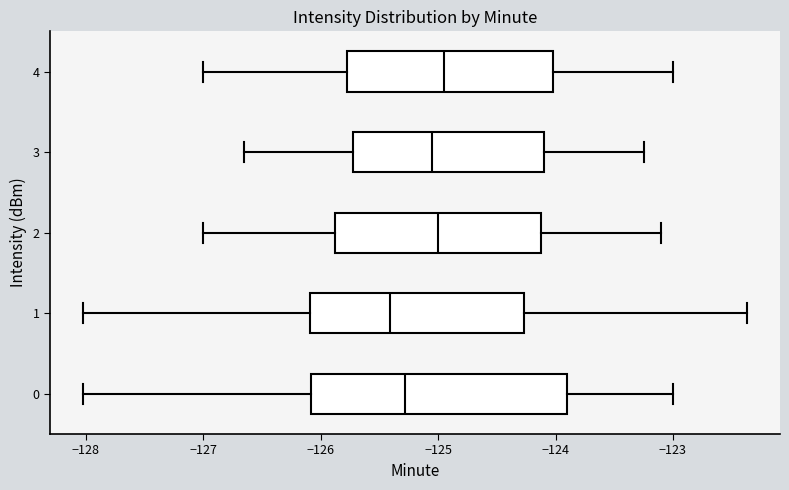

Reading bottom to top, transcribe this box plot: for each box, give where its median line is, the range the box spans, and where its two whiskers end, as read against the x-axis. The values are not printed on the chart, so give them approximately, as read against the axis.

0: median -125.3, box -126.1 to -123.9, whiskers -128.0 to -123.0
1: median -125.4, box -126.1 to -124.3, whiskers -128.0 to -122.4
2: median -125.0, box -125.9 to -124.1, whiskers -127.0 to -123.1
3: median -125.0, box -125.7 to -124.1, whiskers -126.6 to -123.2
4: median -124.9, box -125.8 to -124.0, whiskers -127.0 to -123.0